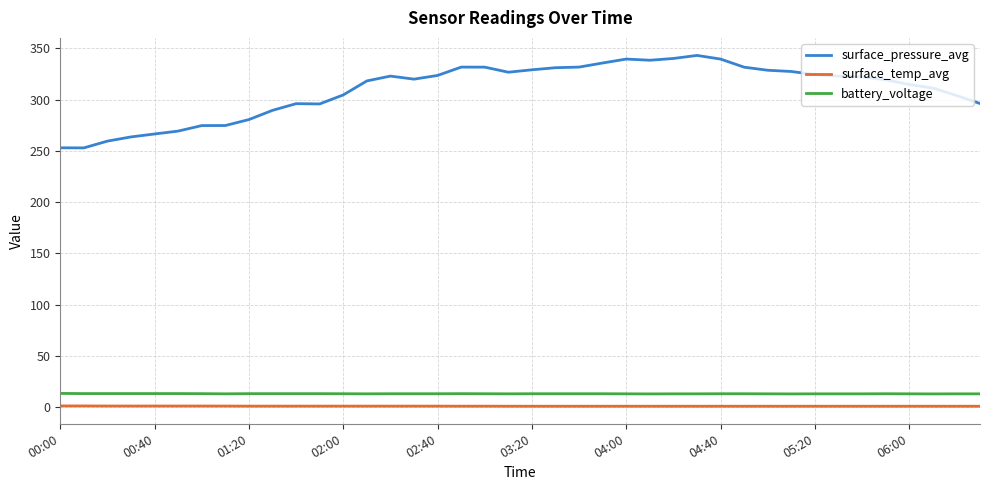

Which series has the widest spread of values?

surface_pressure_avg